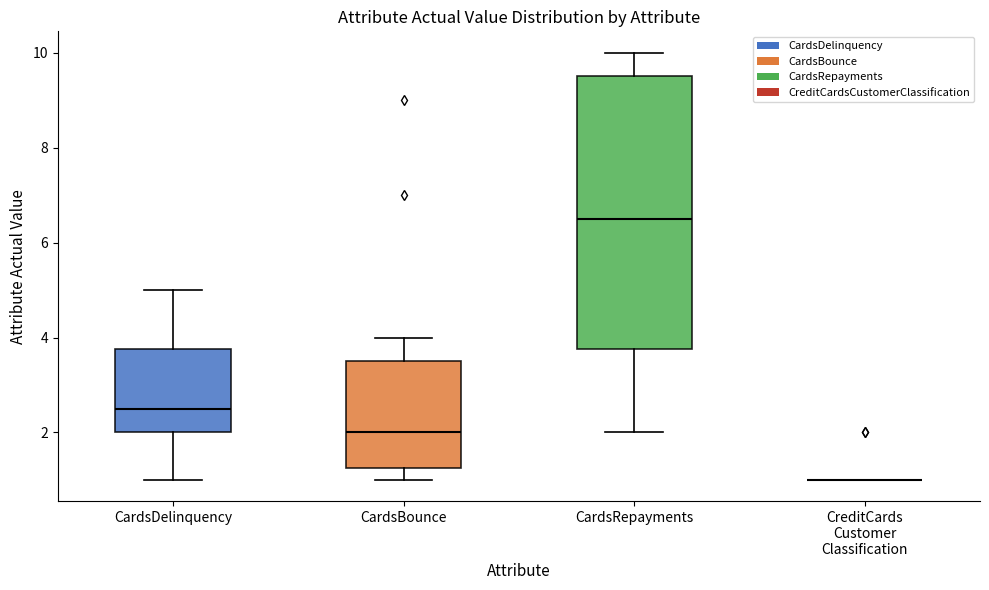

Reading left to right, read every box against the y-axis: the position of its median line, the range the box covers, and the ends of its whiskers. The values are not printed on the chart, so give them approximately, as read against the axis.

CardsDelinquency: median 2.6, box 2.0 to 3.8, whiskers 1.0 to 5.0
CardsBounce: median 2.0, box 1.2 to 3.6, whiskers 1.0 to 4.0
CardsRepayments: median 6.6, box 3.8 to 9.6, whiskers 2.0 to 10.0
CreditCards Customer Classification: box collapsed to a line at 1.0, whiskers 1.0 to 1.0